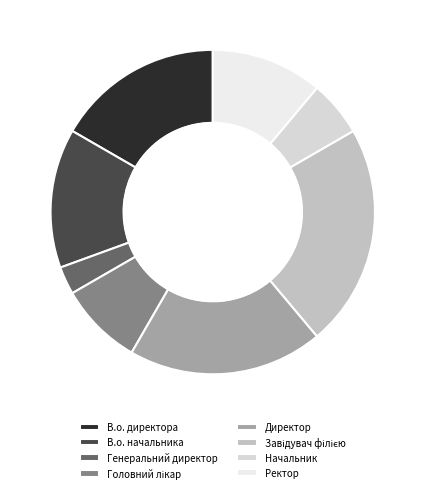

To the nearest percent, what is the average slice percentage?

12%